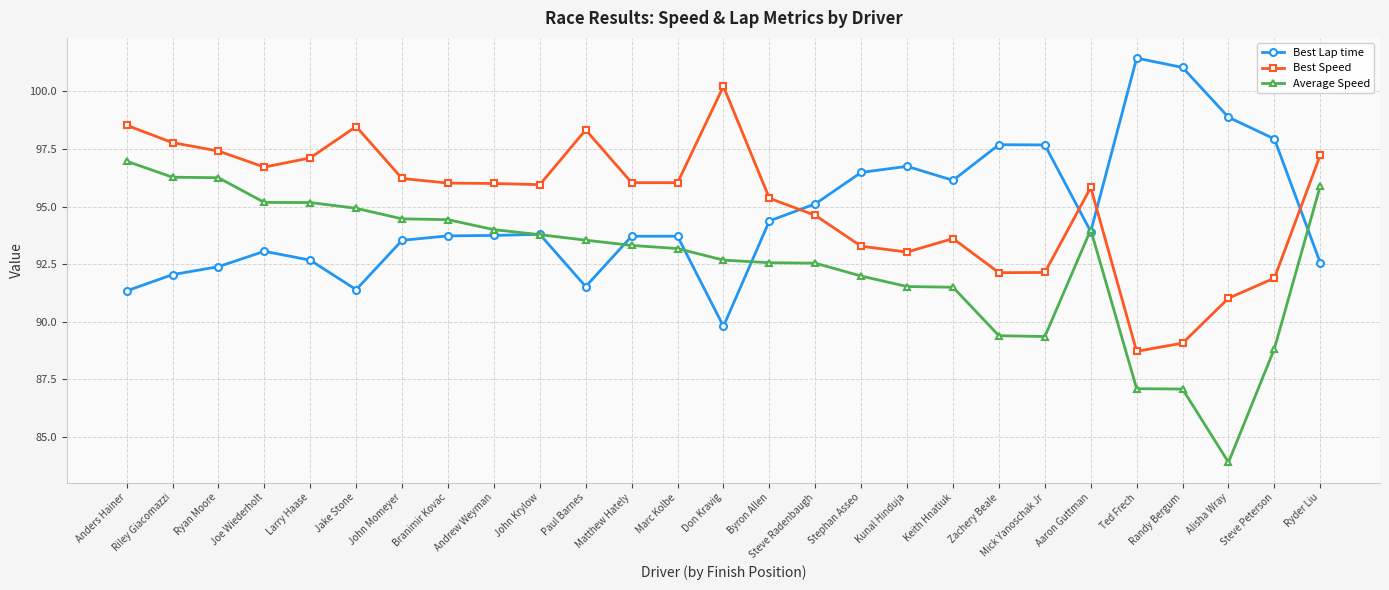

At how many categories does at least one series exceed 85?

27